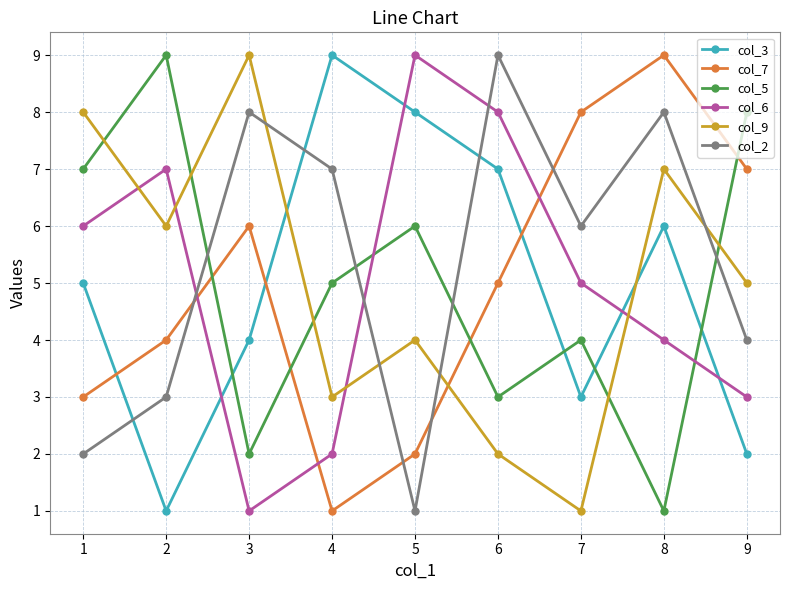

What is the value of the col_5 point at the 4th from the left?

5